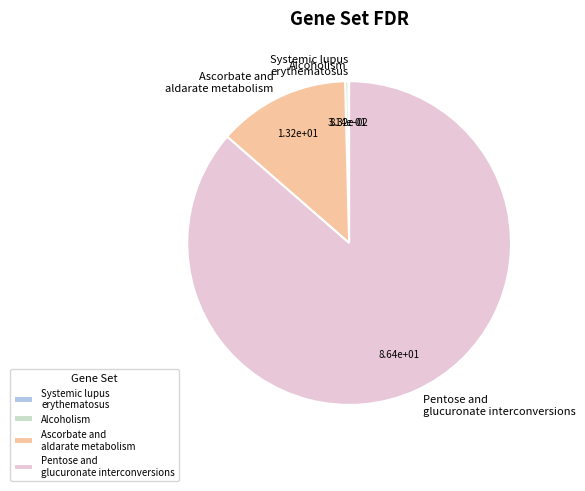

What is the majority slice?

Pentose and glucuronate interconversions